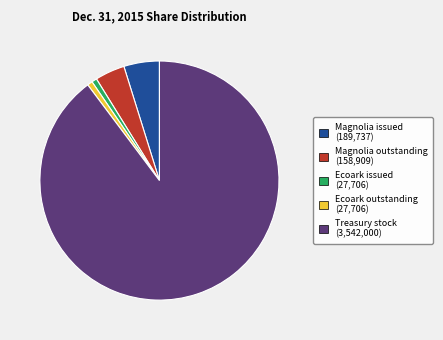

Is there a majority slice in this chart?

Yes